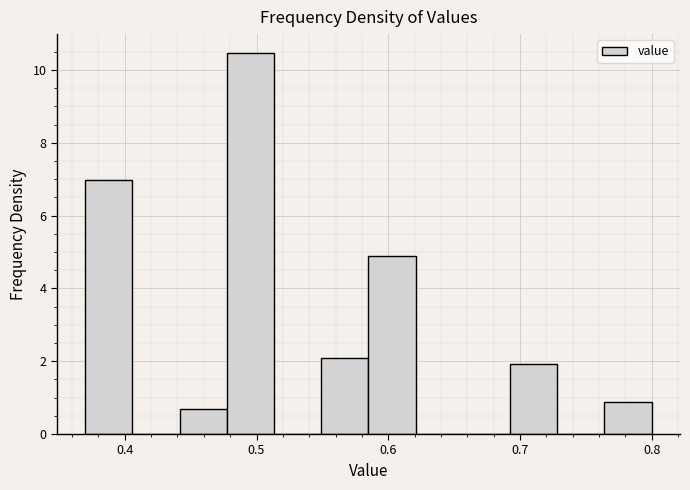

Around what value on the x-axis is the tallest bar? Give the approximate position of its centre, as read against the axis.

0.50